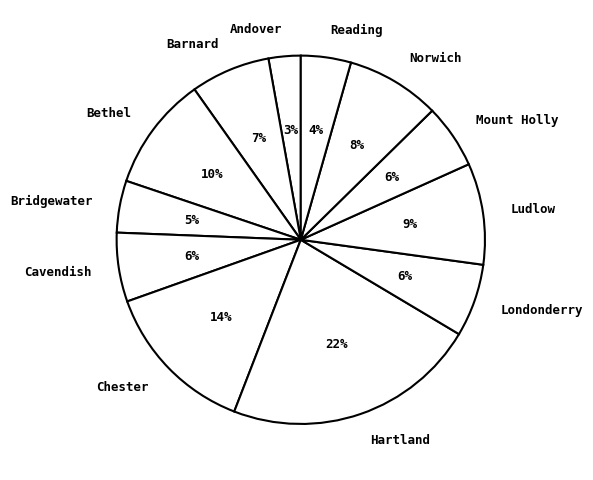

Is it true that Norwich is 8% of the pie?

True